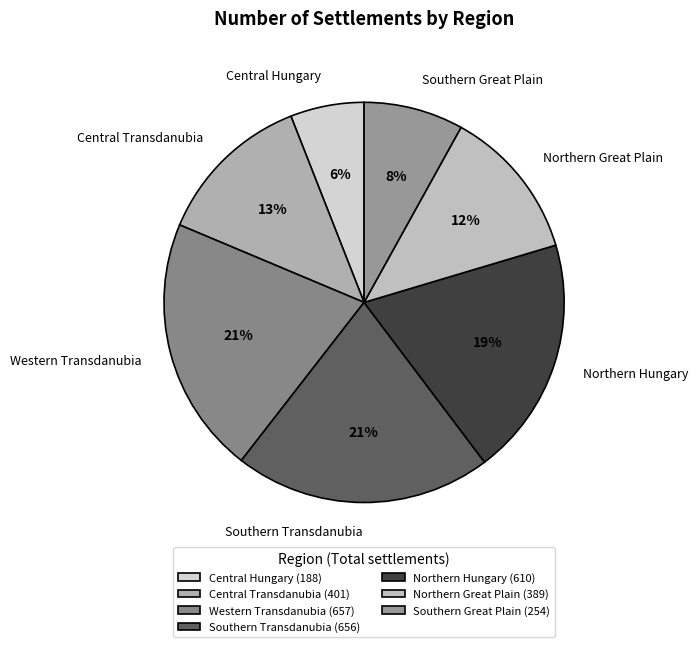

Do Central Hungary and Central Transdanubia together represent more than half of the pie?

No